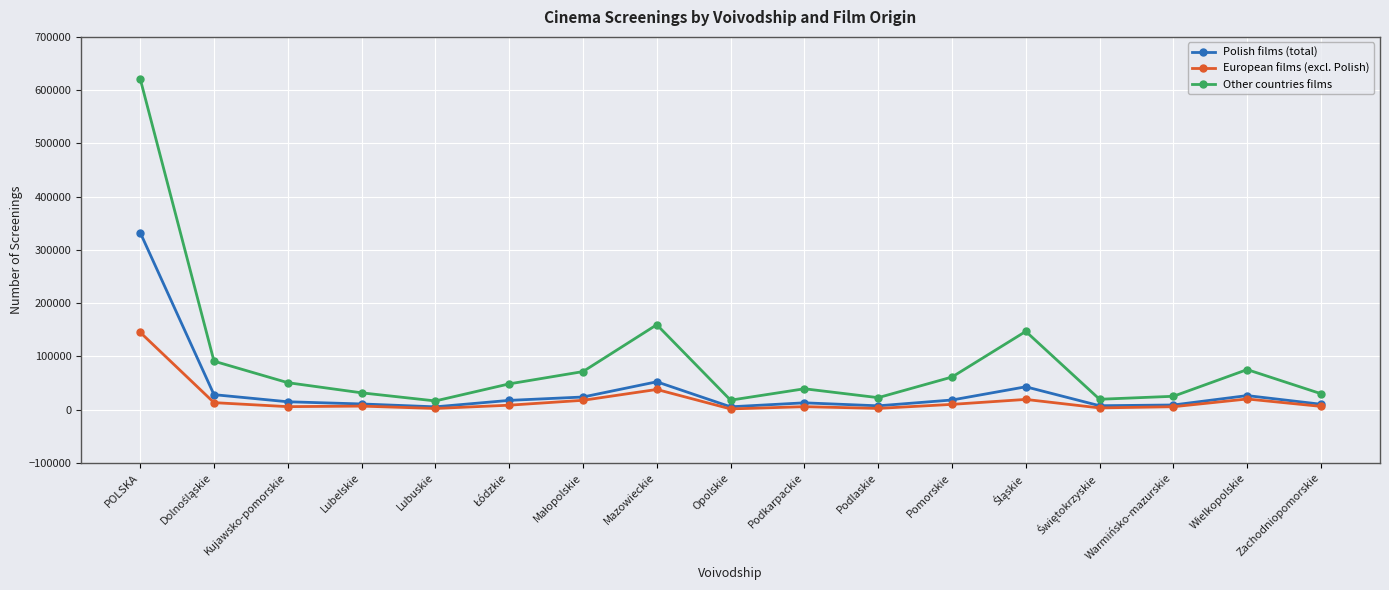

Is this an area chart (filled region under the line)?

No